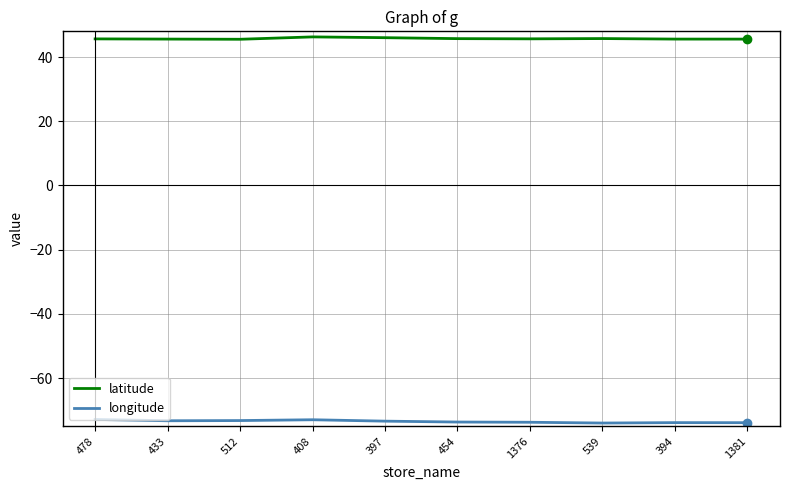

What is the sum of all latitude values?

457.3